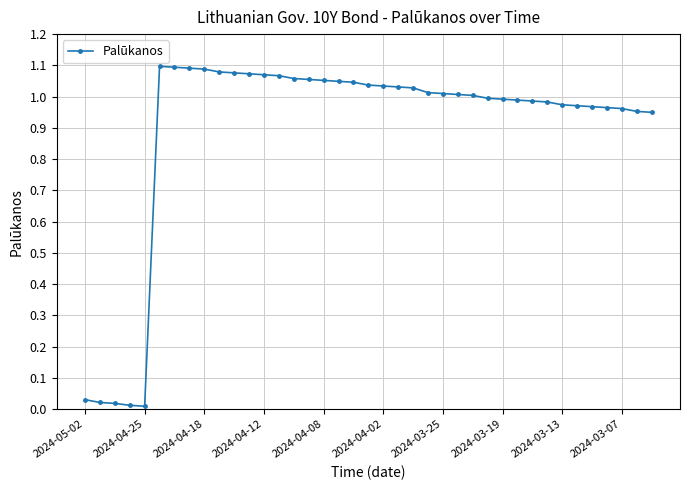

What is the sum of all values?

34.9